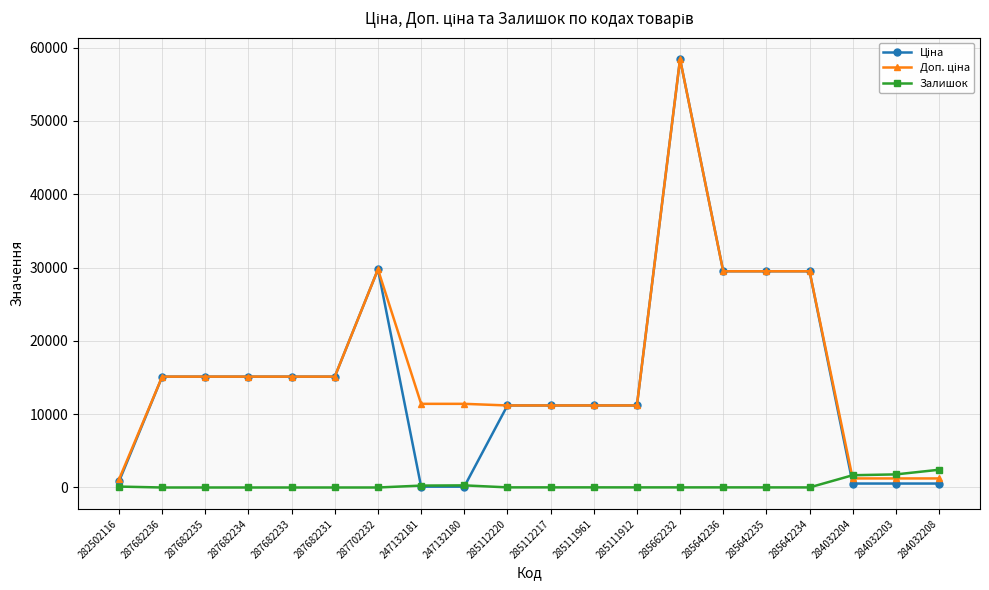

What position from the left is 285642236?

15